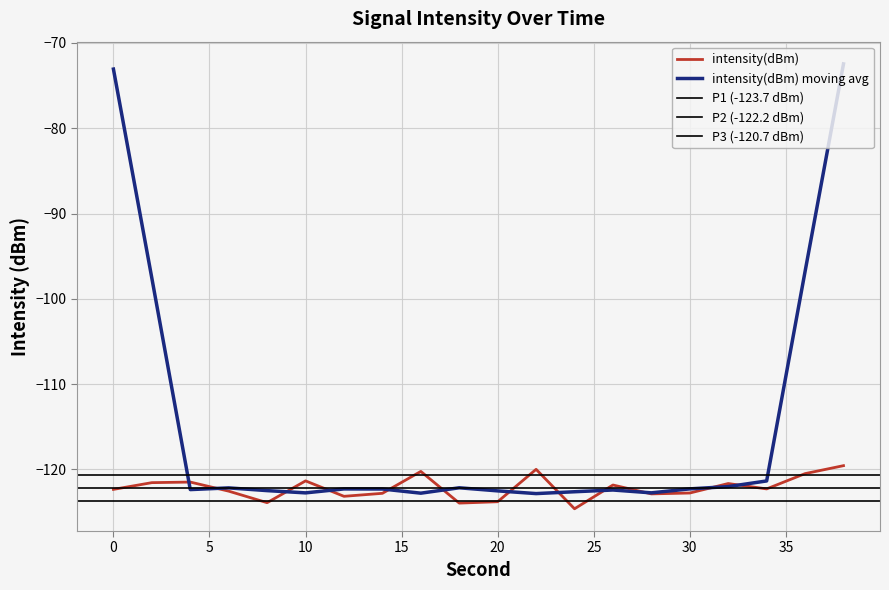

The chart shows a value of -124.6 at 24. True or false?

True